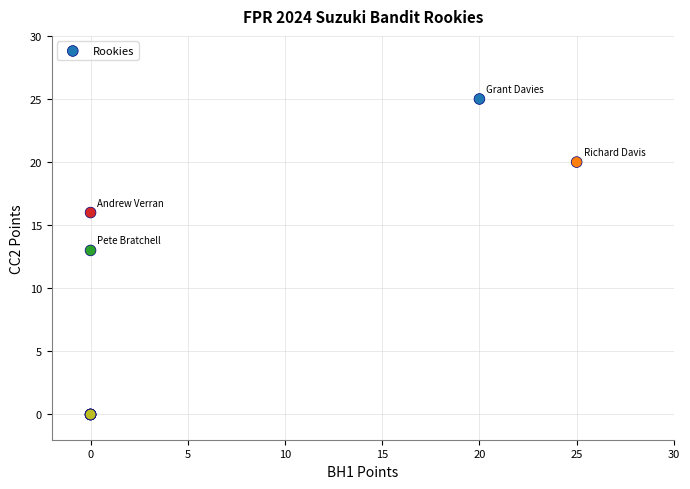

What Y value in the scatter plot is closest to 12?

13